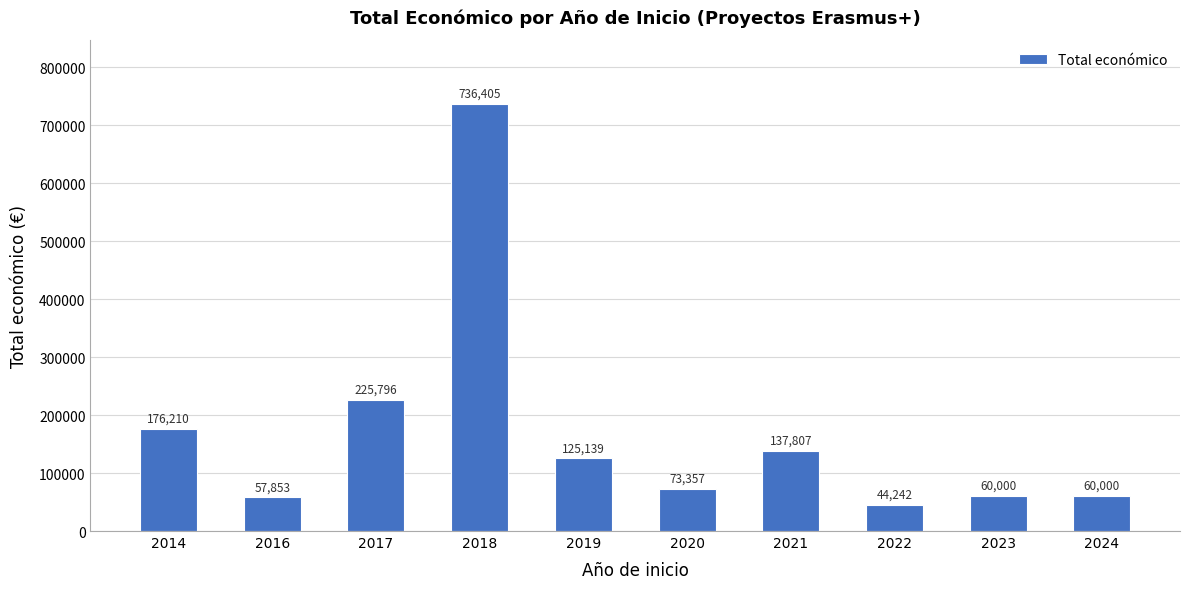

What is the value of the 1st bar from the left?

176210